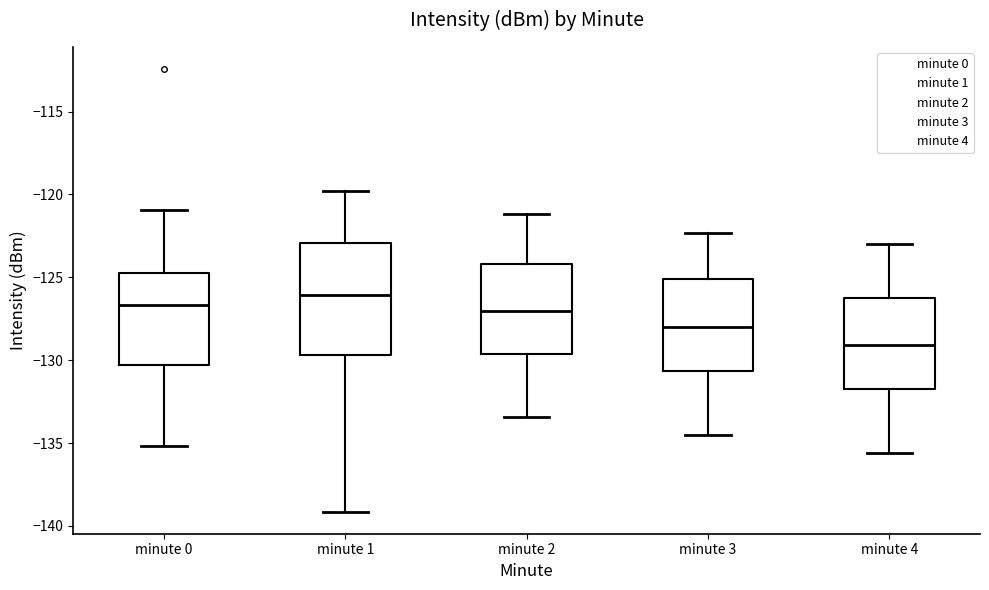

Which box is the tallest, from its lower edge to its upper edge?

minute 1